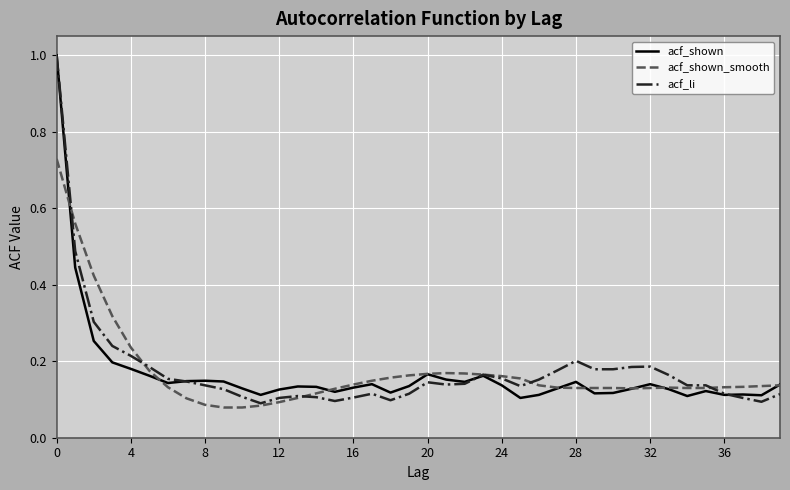

Reading right to left, transcribe all the data shown in this chart.

acf_shown: 0.1	0.1	0.1	0.1	0.1	0.1	0.1	0.1	0.1	0.1	0.1	0.1	0.1	0.1	0.1	0.1	0.2	0.1	0.2	0.2	0.1	0.1	0.1	0.1	0.1	0.1	0.1	0.1	0.1	0.1	0.1	0.1	0.1	0.1	0.2	0.2	0.2	0.3	0.4	1.0
acf_shown_smooth: 0.1	0.1	0.1	0.1	0.1	0.1	0.1	0.1	0.1	0.1	0.1	0.1	0.1	0.1	0.2	0.2	0.2	0.2	0.2	0.2	0.2	0.2	0.1	0.1	0.1	0.1	0.1	0.1	0.1	0.1	0.1	0.1	0.1	0.1	0.2	0.2	0.3	0.4	0.6	0.7
acf_li: 0.1	0.1	0.1	0.1	0.1	0.1	0.2	0.2	0.2	0.2	0.2	0.2	0.2	0.2	0.1	0.2	0.2	0.1	0.1	0.1	0.1	0.1	0.1	0.1	0.1	0.1	0.1	0.1	0.1	0.1	0.1	0.1	0.1	0.2	0.2	0.2	0.2	0.3	0.5	1.0